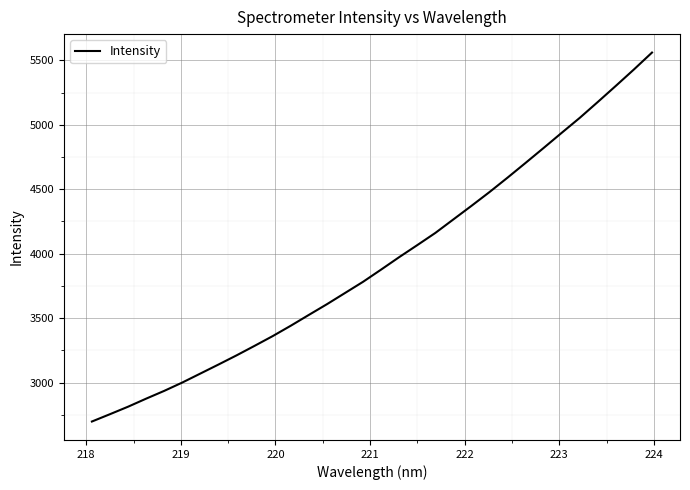

Reading left to right, extract all data points from this chart.

2698.1	2755.1	2813.0	2875.6	2935.9	3000.7	3070.4	3140.2	3211.3	3285.4	3360.8	3441.3	3525.2	3608.2	3695.1	3782.0	3876.8	3973.3	4066.4	4160.9	4266.0	4370.9	4478.1	4589.9	4704.5	4820.4	4937.7	5053.8	5177.0	5302.0	5428.9	5559.8